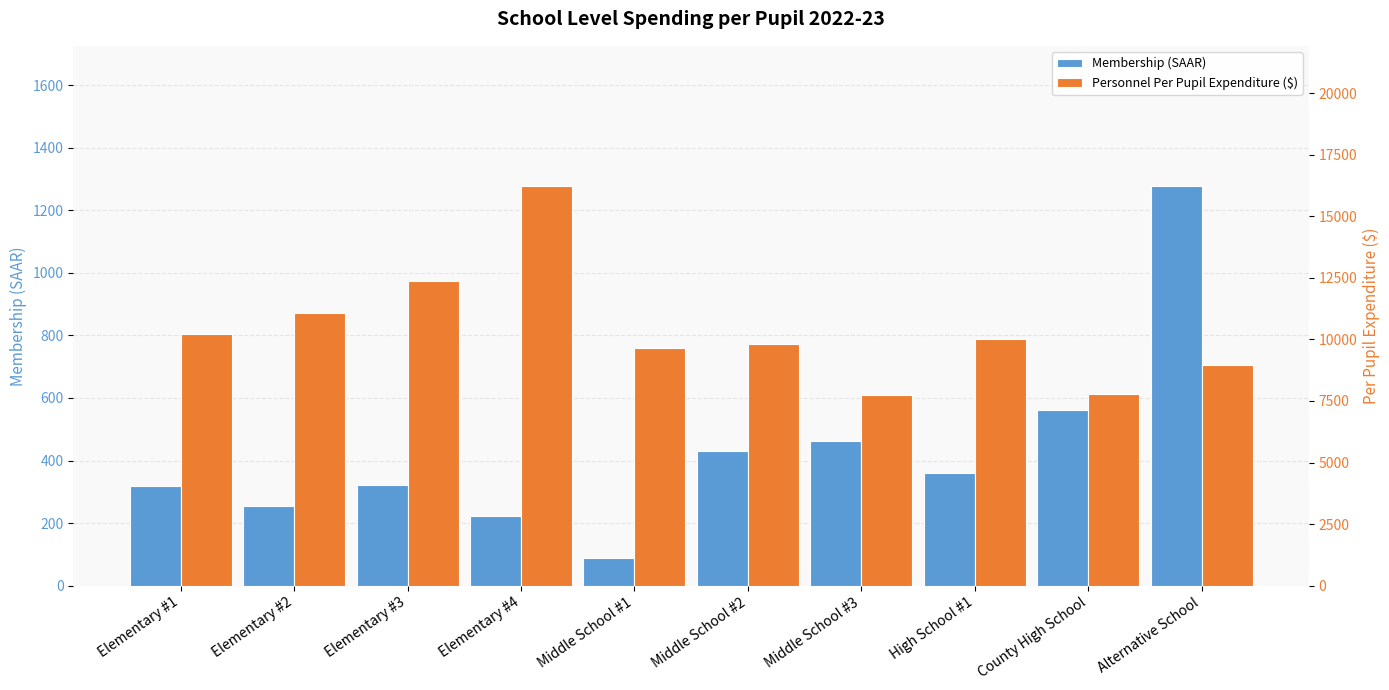

Does the chart contain any negative values?

No